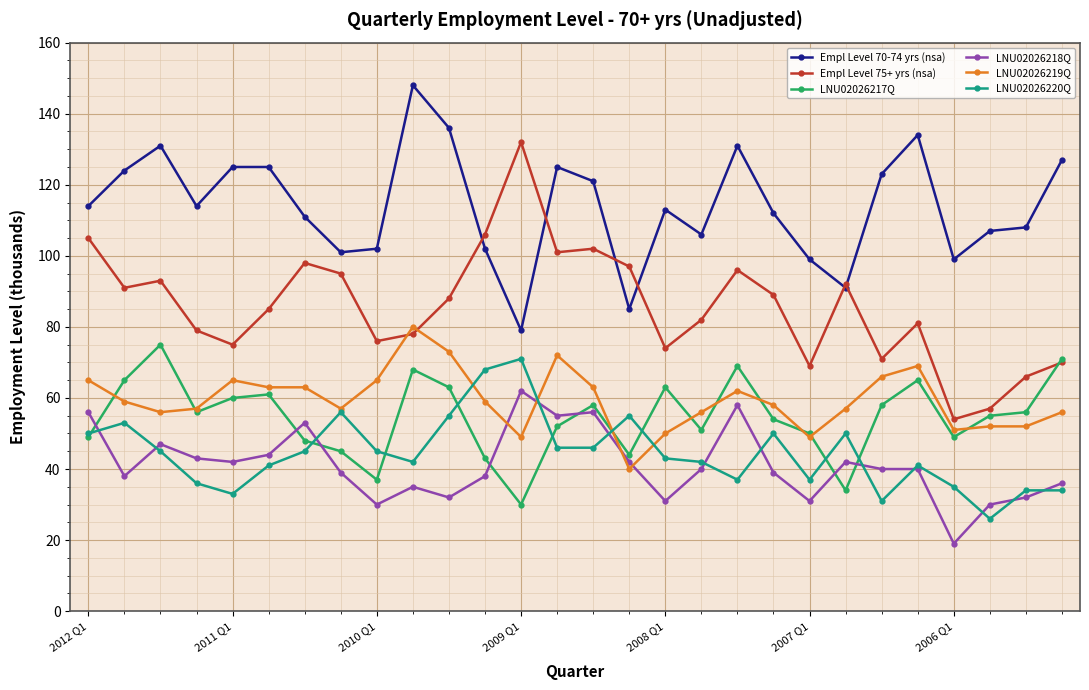

What is the difference between the maximum and minimum values in the LNU02026220Q series?

45